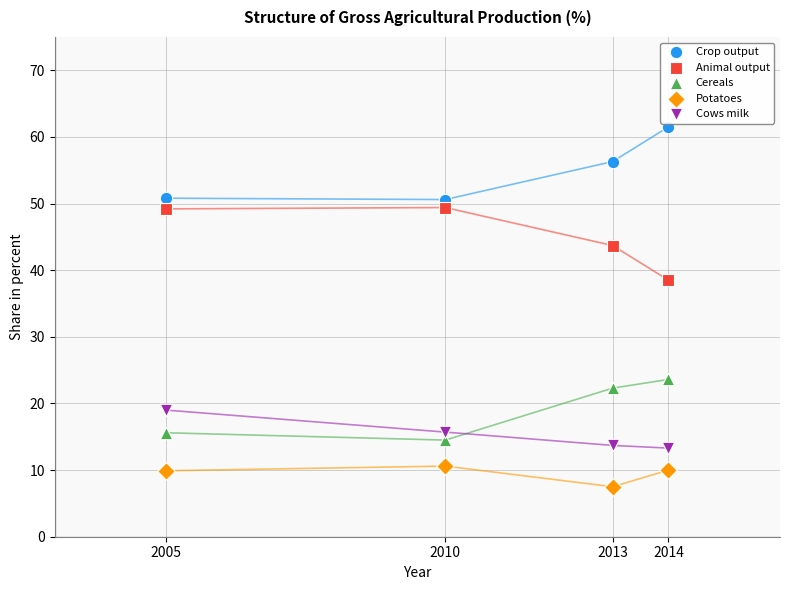

Which series contains the highest Y value?

Crop output